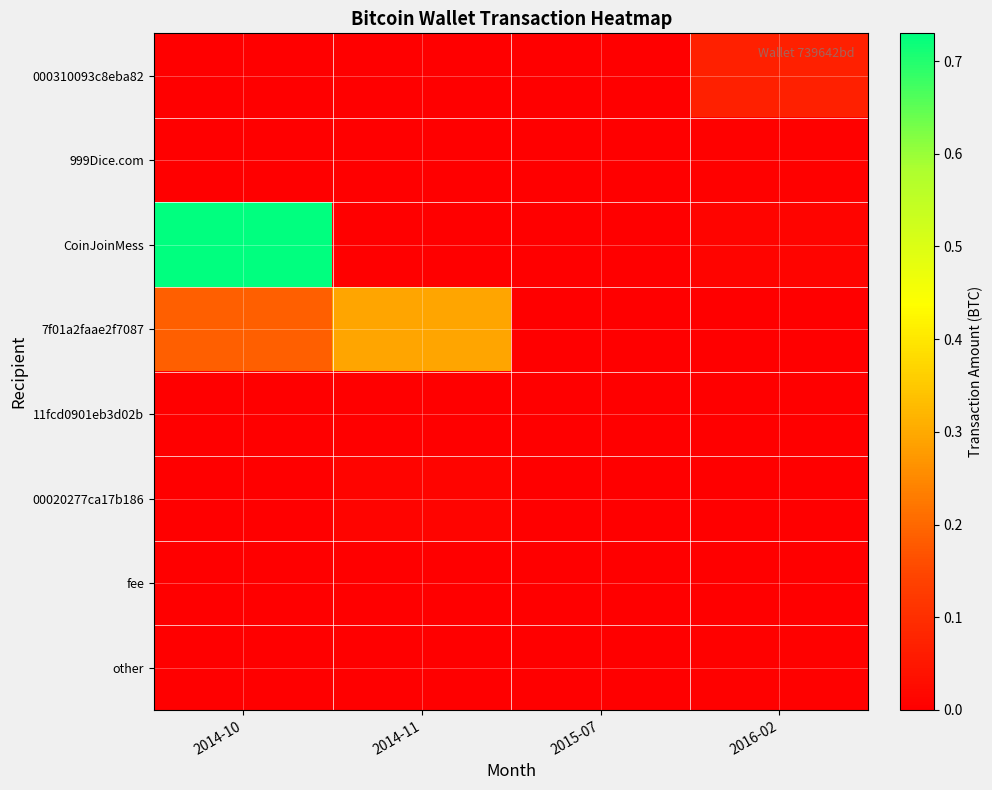

Which has a higher value, 2015-07 or 2016-02?

2016-02